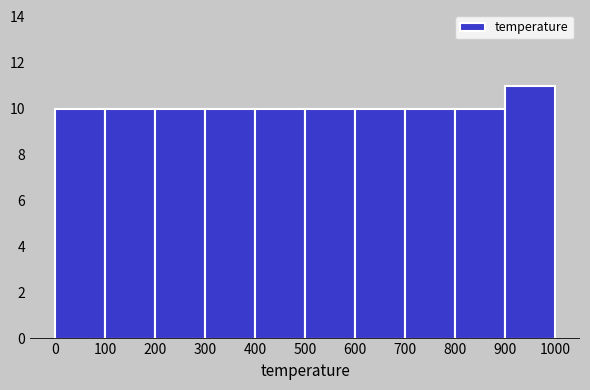

Reading left to right, transcribe this chart: for each bar, give the range it covers on the x-axis and its height. The values are not printed on the chart, so give them approximately, as read against the axis.

0 to 100: 10
100 to 200: 10
200 to 300: 10
300 to 400: 10
400 to 500: 10
500 to 600: 10
600 to 700: 10
700 to 800: 10
800 to 900: 10
900 to 1000: 11